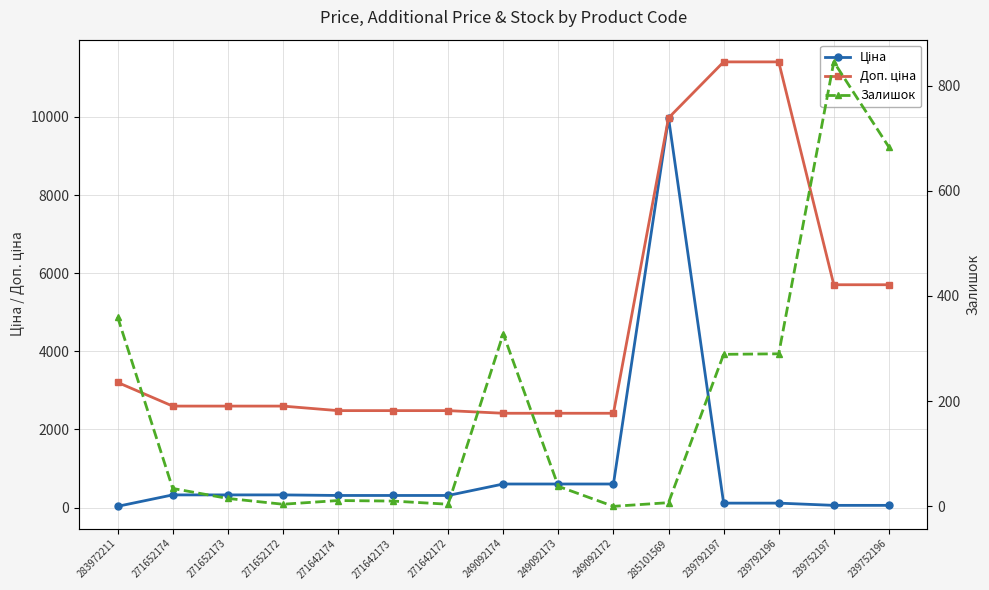

Which category has the lowest value in the Залишок series?

249092172